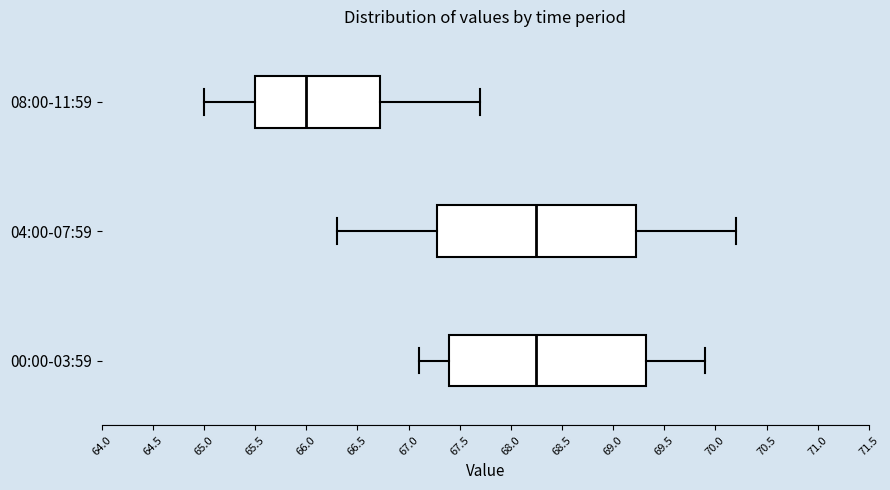

Where is the left edge of the box for 00:00-03:59 on the x-axis? The values are not printed on the chart, so give them approximately, as read against the axis.

67.40